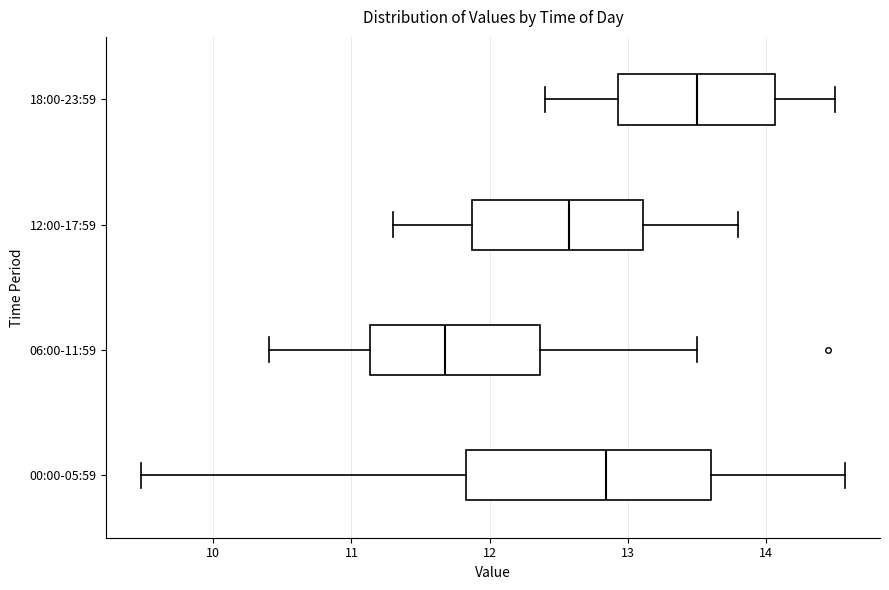

Comparing the boxes themselves (not the whiskers), which one is the widest?

00:00-05:59